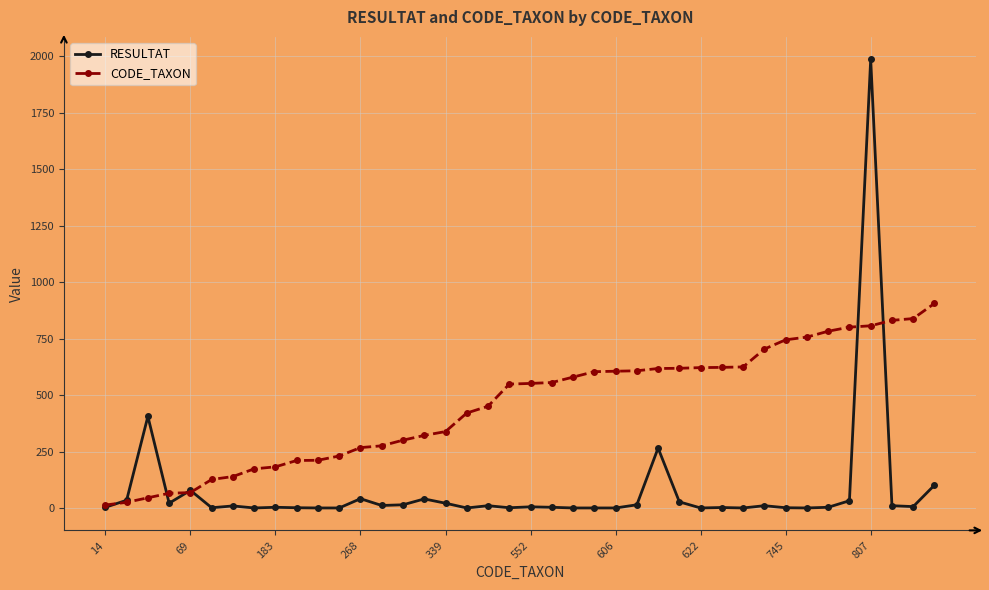

Which series has the largest range (max minus min)?

RESULTAT